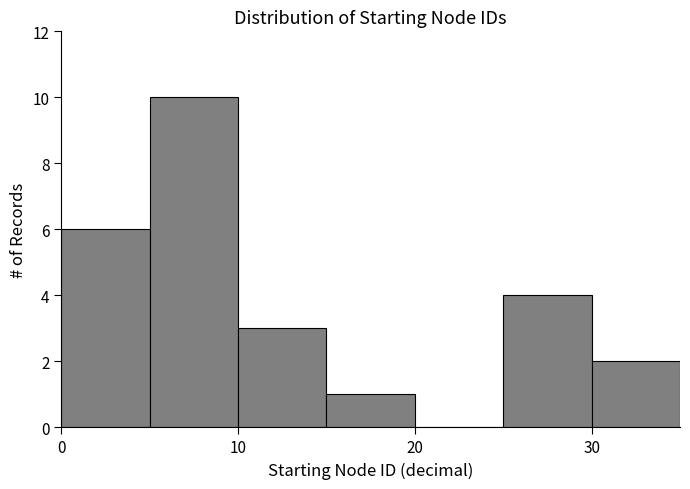

Over which range of the x-axis is the bar tallest?

5 to 10